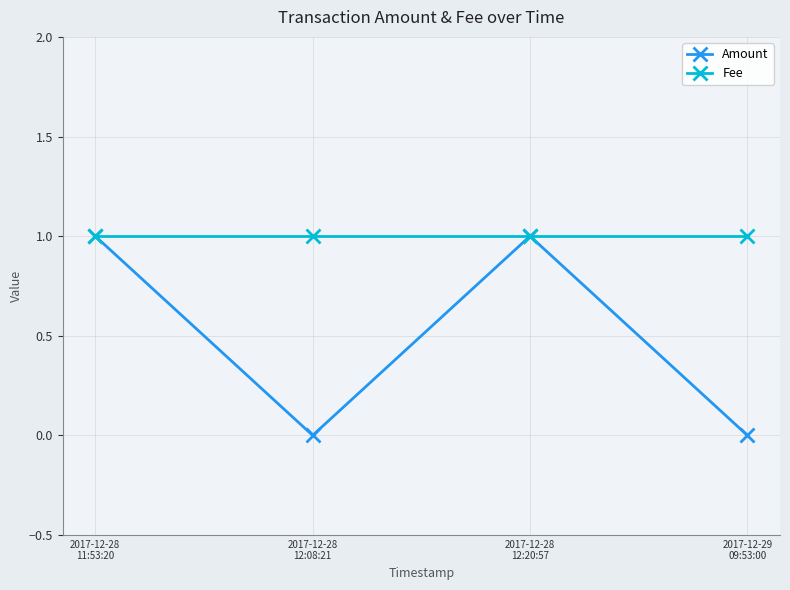

Which series has the largest range (max minus min)?

Amount